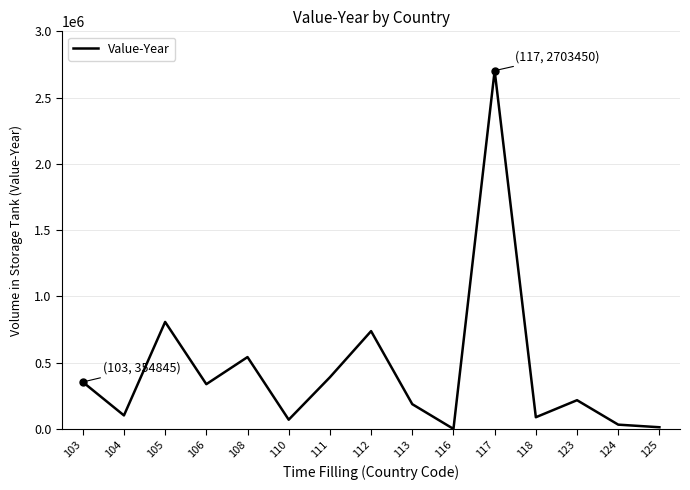

Count the number of data series in this chart.

1